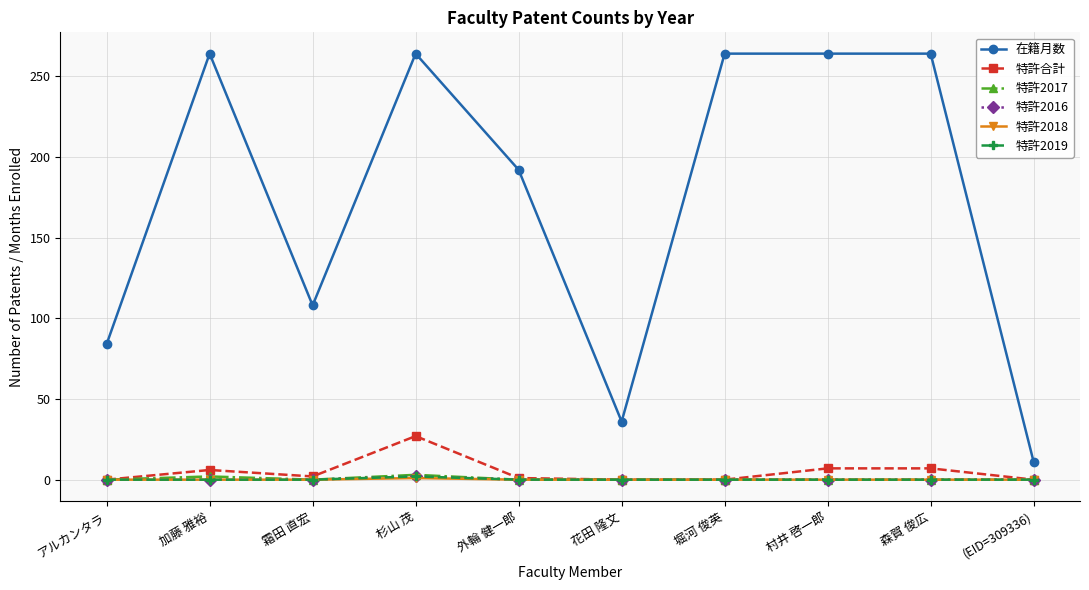

What is the label of the 4th point from the right?

堀河 俊英